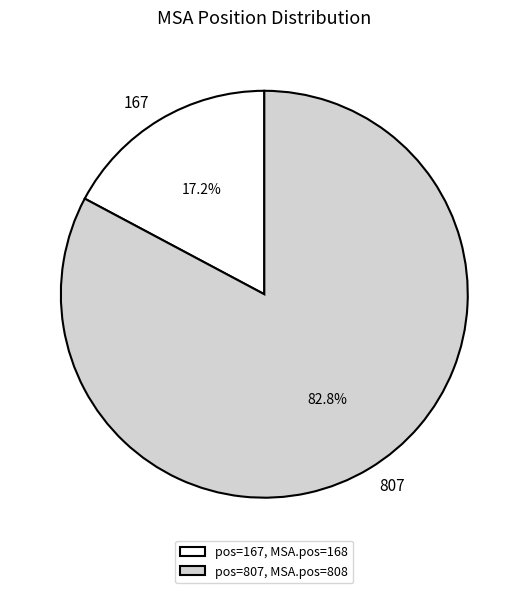

What is the ratio of the value at 167 to the value at 807?

0.2